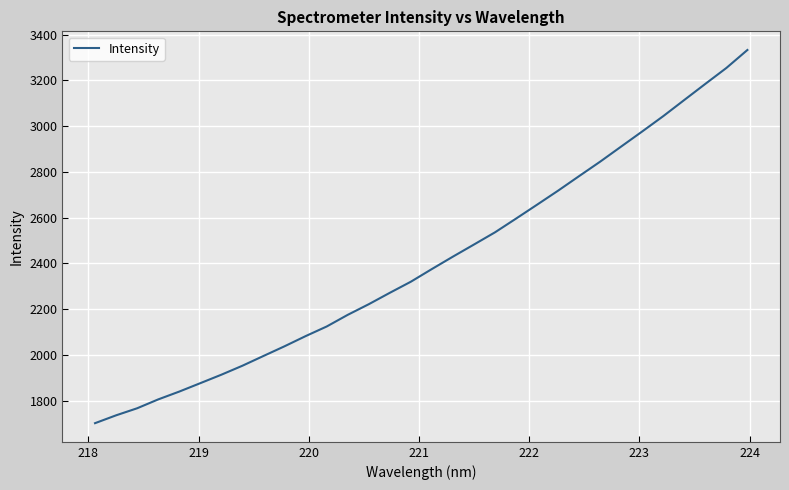

What is the sum of all values?

77045.4